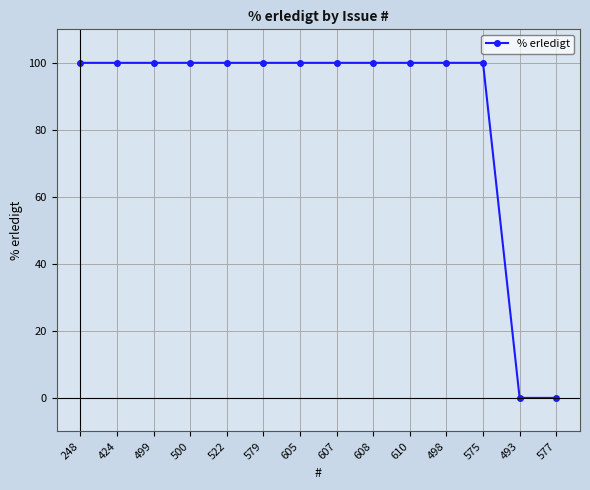

True or false: the data shows 39 at 579.

False